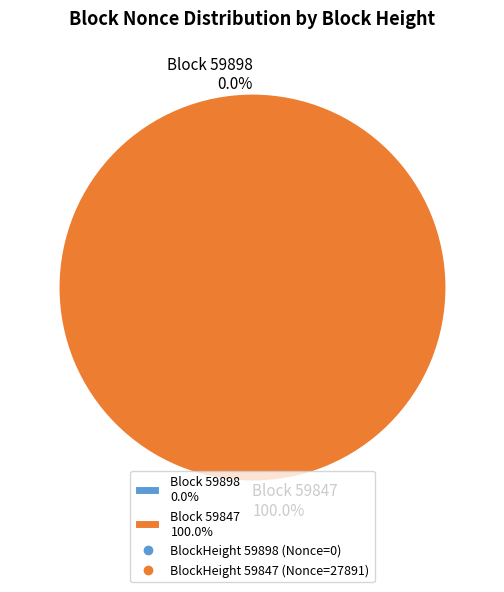

Count the number of slices in the pie.

2